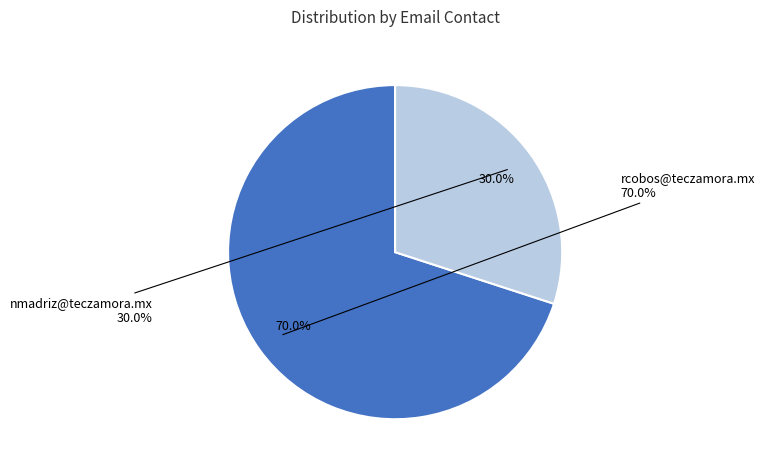

How many segments does this pie chart have?

2